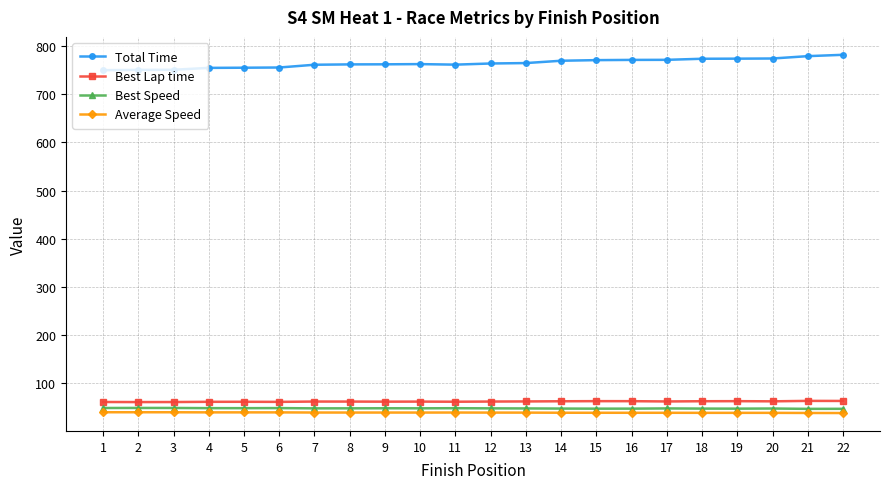

Is the value of Best Lap time at 19 greater than the value of Total Time at 2?

No